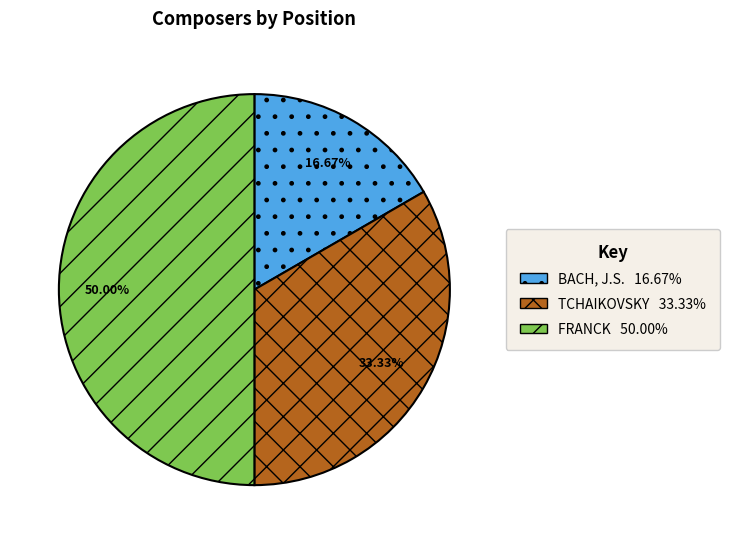

To the nearest percent, what is the average slice percentage?

33%